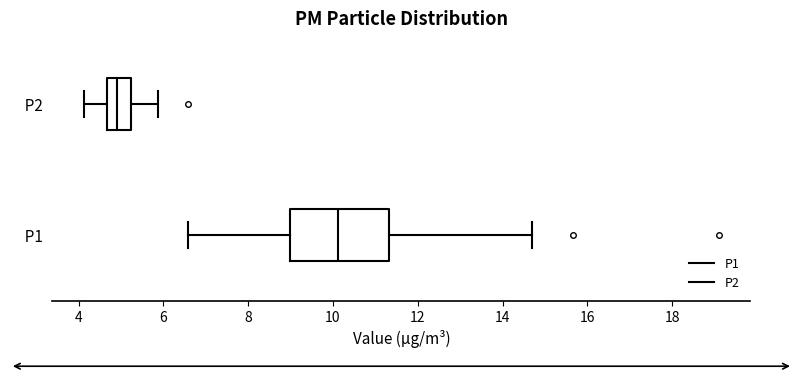

Reading bottom to top, read every box against the x-axis: the position of its median line, the range the box covers, and the ends of its whiskers. The values are not printed on the chart, so give them approximately, as read against the axis.

P1: median 10.2, box 9.0 to 11.4, whiskers 6.6 to 14.8
P2: median 5.0, box 4.6 to 5.2, whiskers 4.2 to 5.8